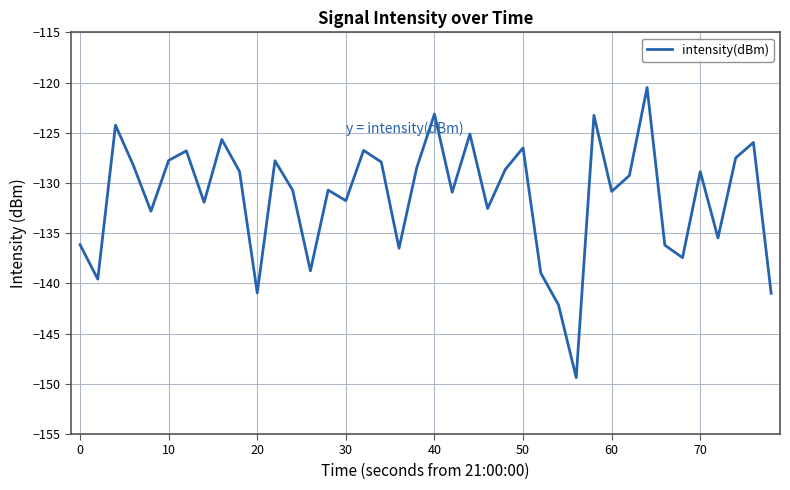

What is the greatest value displayed?

-120.5